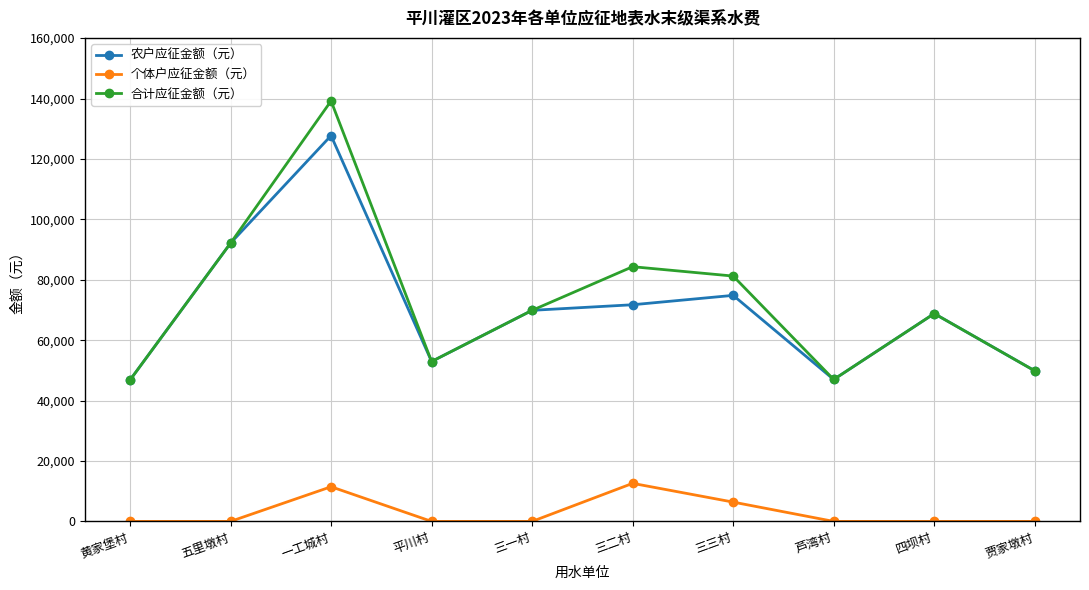

What is the label of the 3rd point from the right?

芦湾村